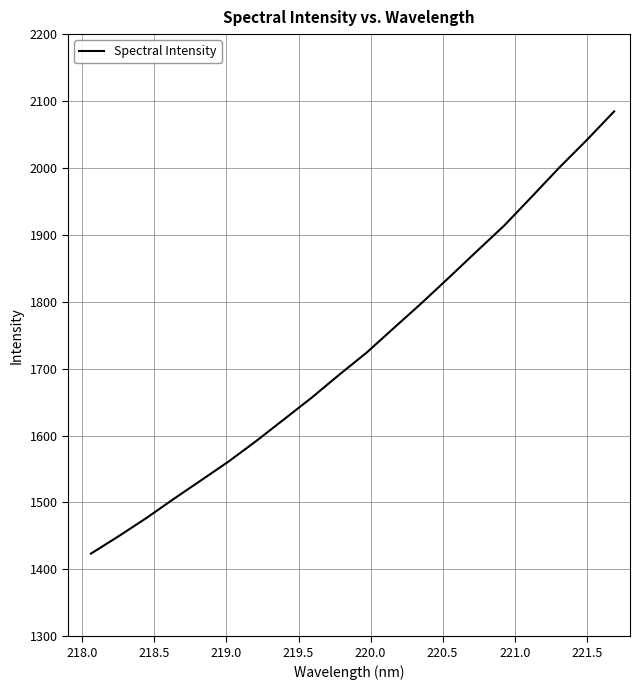

Is this an area chart (filled region under the line)?

No